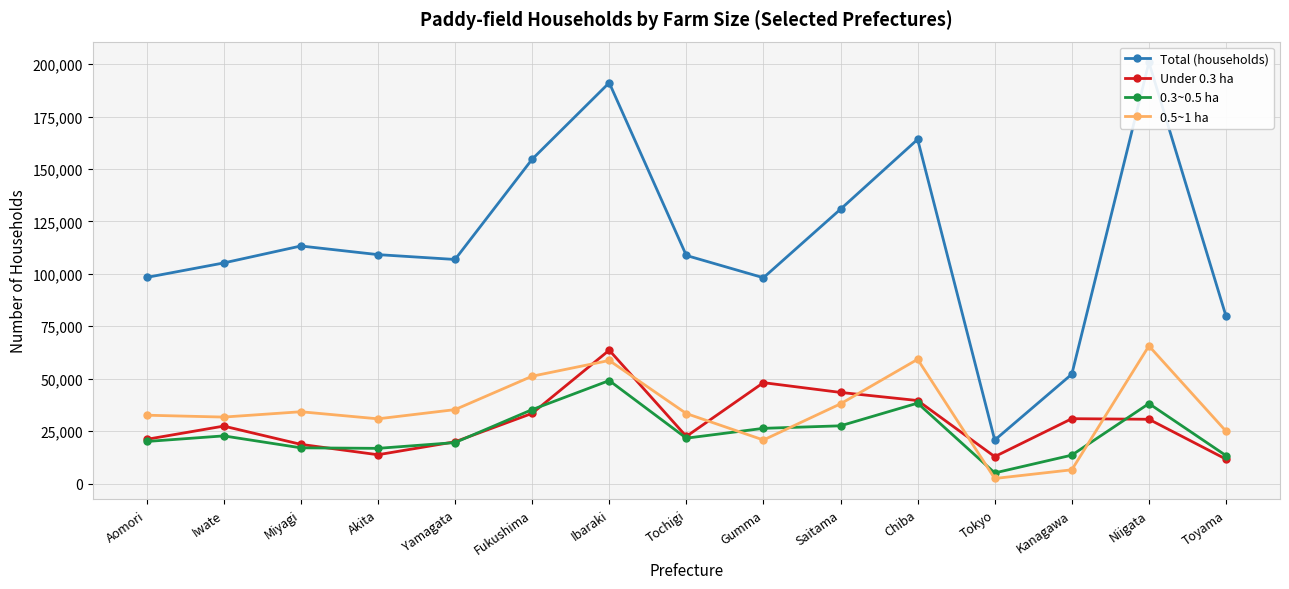

What is the greatest value displayed?

200861